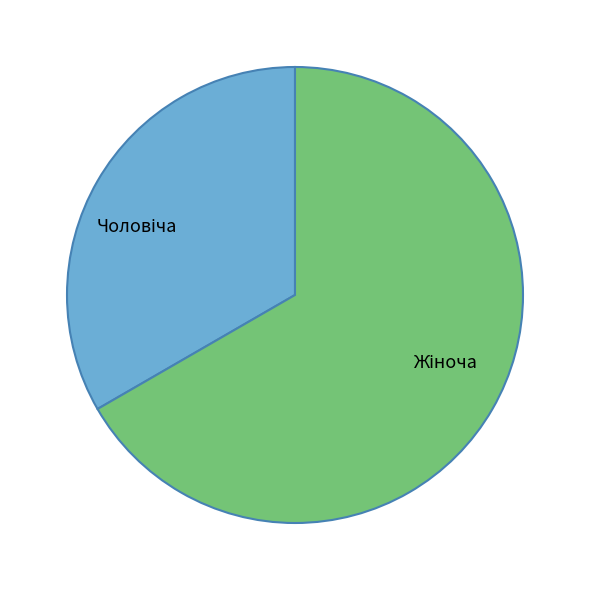

How many segments does this pie chart have?

2